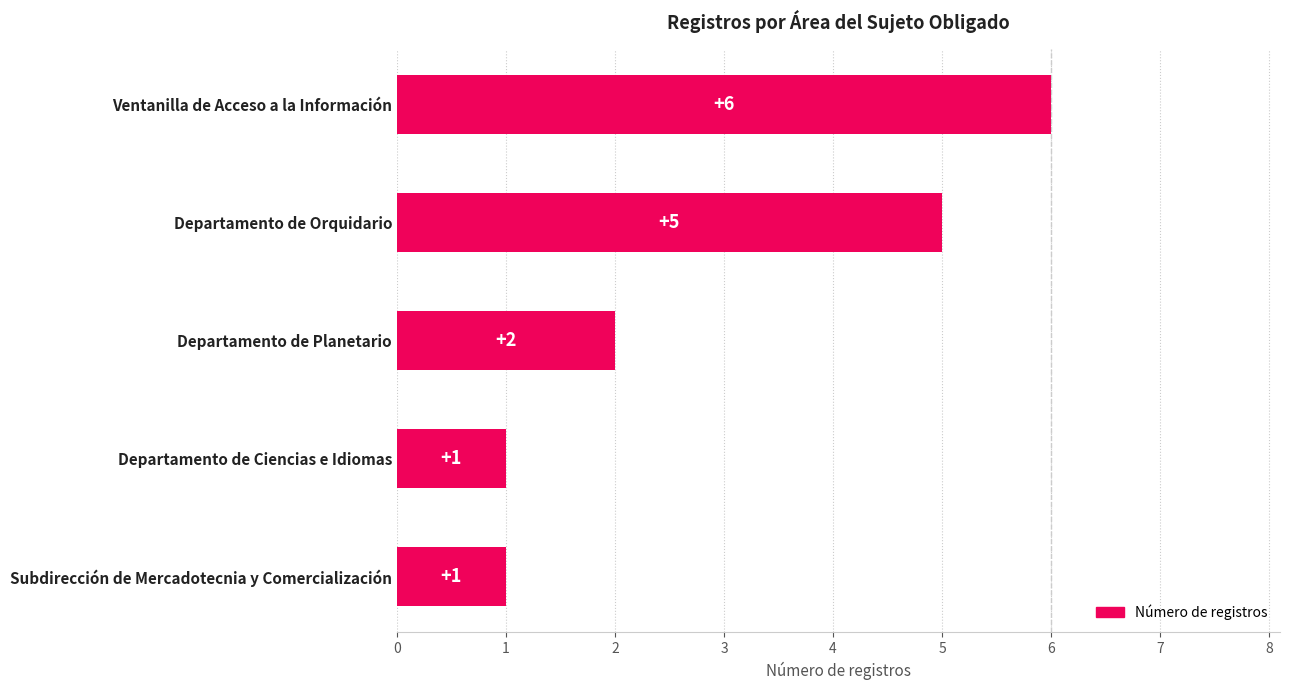

Is it true that the value at Departamento de Orquidario is 2?

False